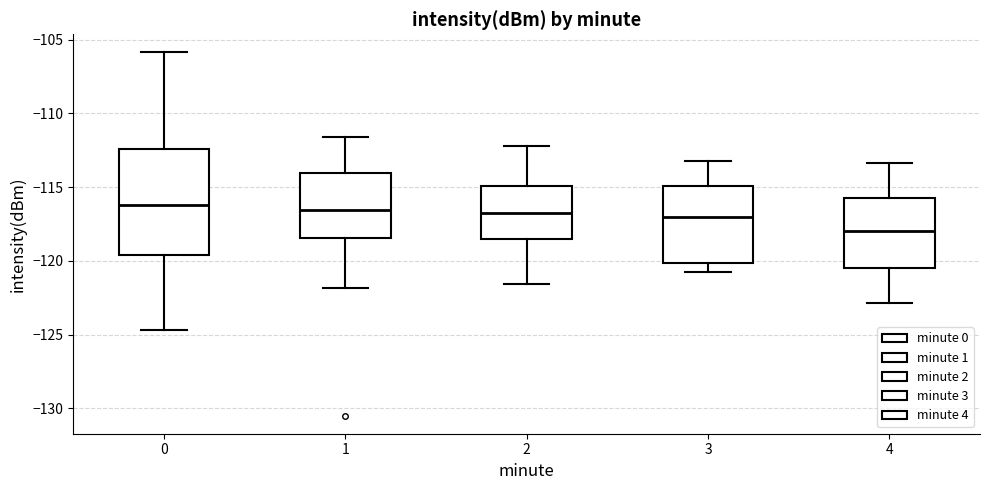

Which box's median line is the lowest?

4